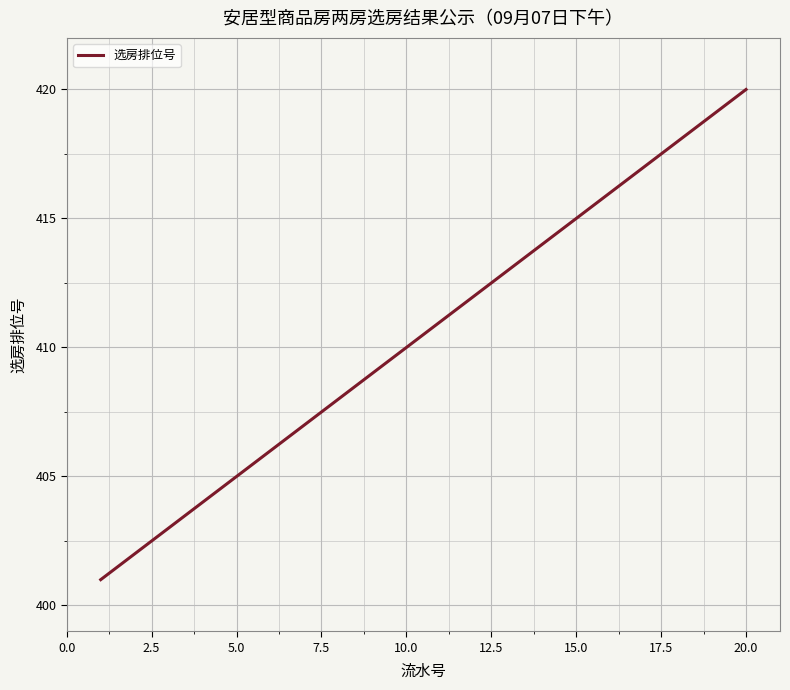

What is the maximum value shown in the chart?

420